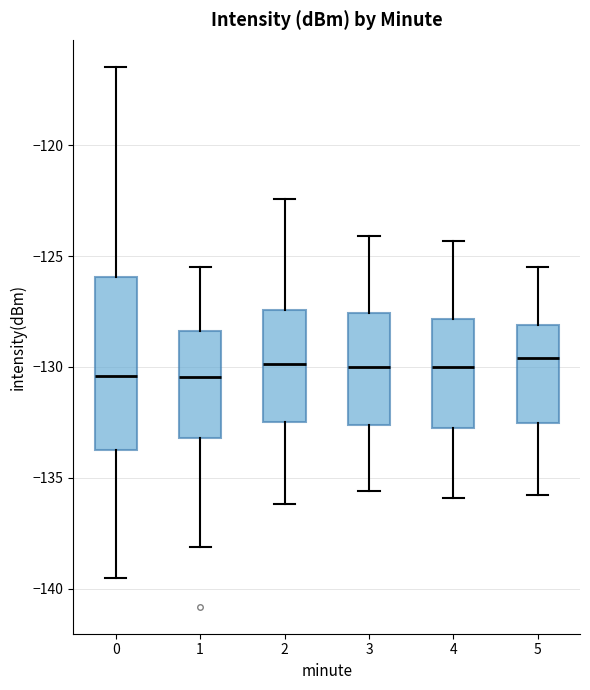

Comparing the boxes themselves (not the whiskers), which one is the tallest?

0